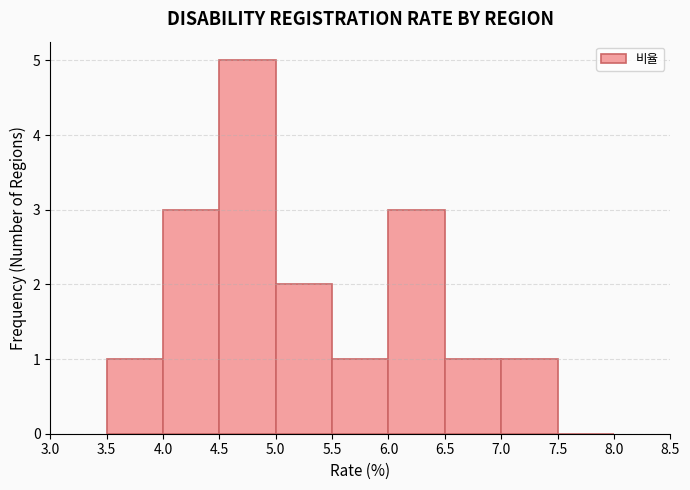

Reading left to right, transcribe this chart: for each bar, give the range it covers on the x-axis and its height. The values are not printed on the chart, so give them approximately, as read against the axis.

3.5 to 4.0: 1
4.0 to 4.5: 3
4.5 to 5.0: 5
5.0 to 5.5: 2
5.5 to 6.0: 1
6.0 to 6.5: 3
6.5 to 7.0: 1
7.0 to 7.5: 1
7.5 to 8.0: 0